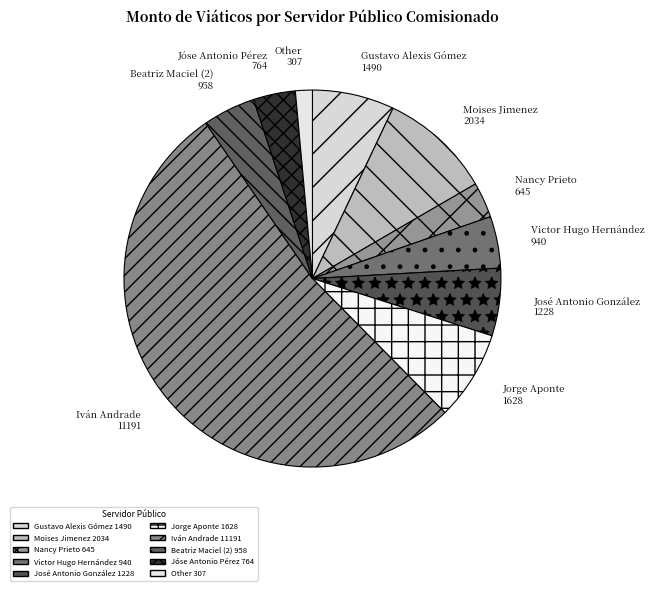

Does any single category account for the majority?

Yes